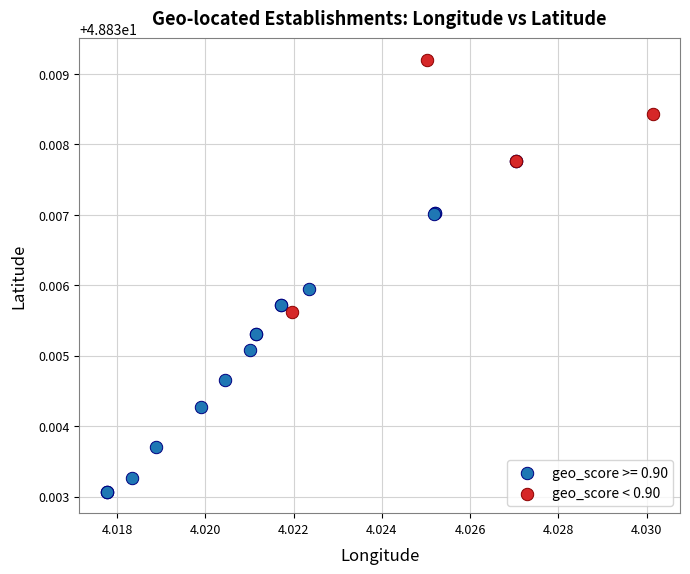

Which series contains the highest Y value?

geo_score < 0.90